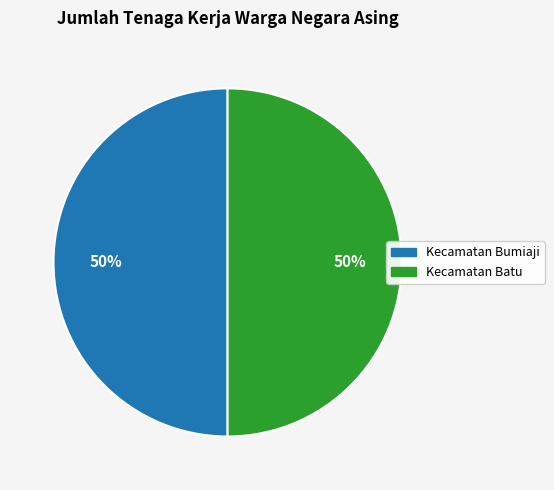

Approximately how many times larger is the value at Kecamatan Bumiaji compared to Kecamatan Batu?

1.0